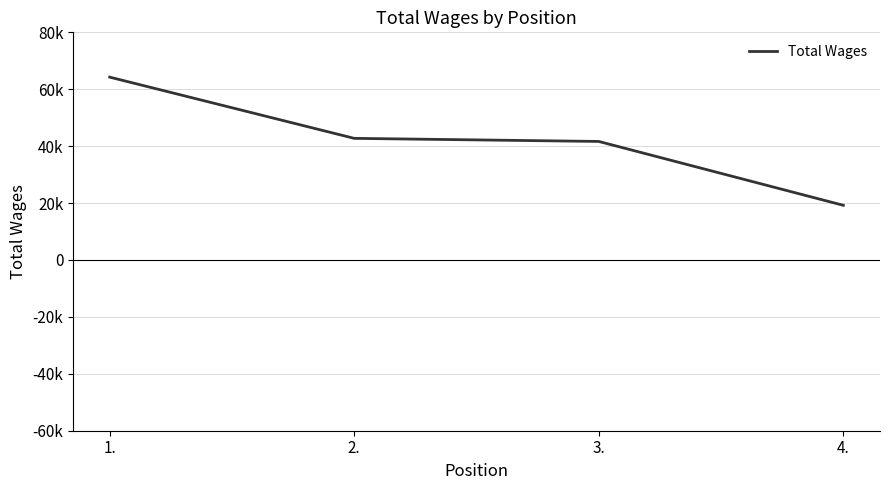

Which has a higher value, 2. or 3.?

2.